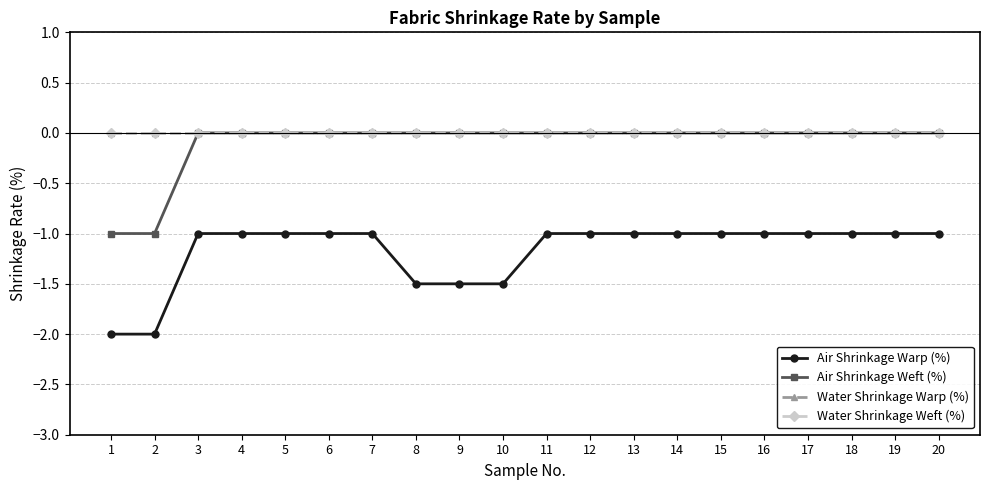

Does the chart have visible grid lines?

Yes